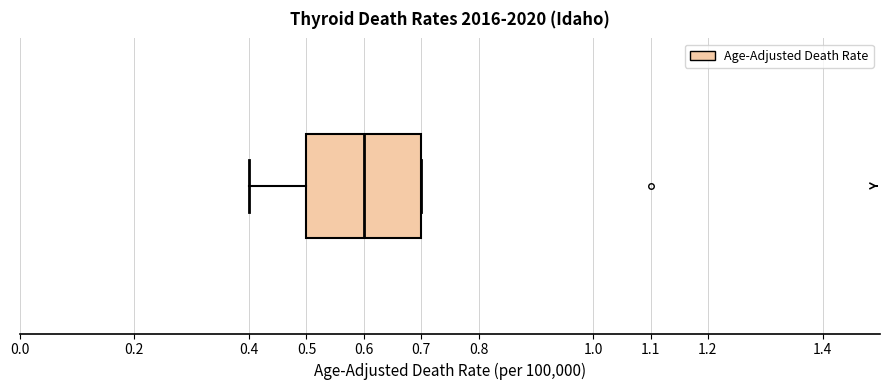

Where is the left edge of the box on the x-axis? The values are not printed on the chart, so give them approximately, as read against the axis.

0.5